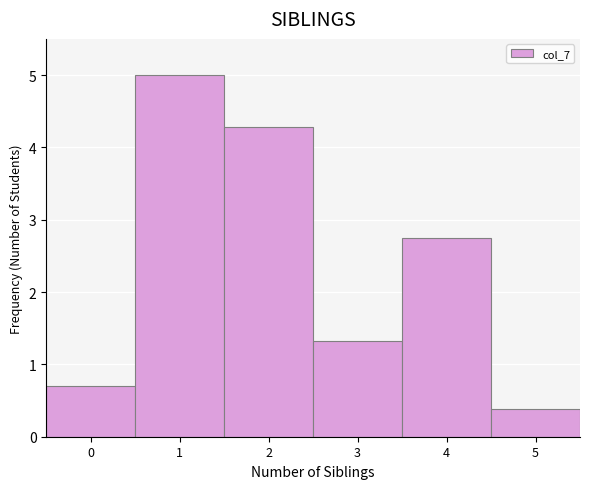

Over which range of the x-axis is the bar tallest?

0.5 to 1.5